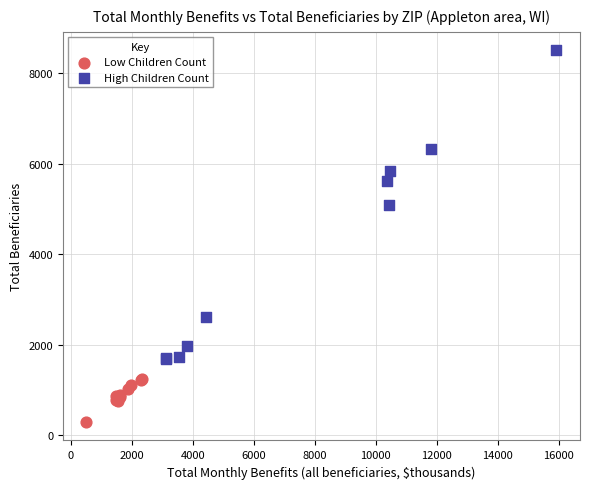

Which series contains the lowest Y value?

Low Children Count